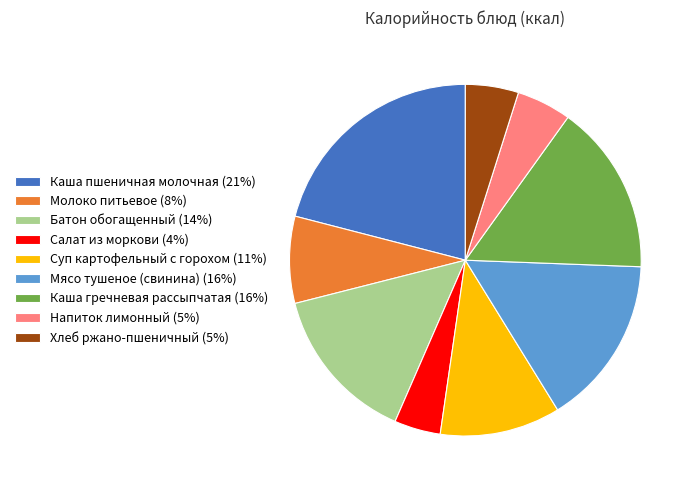

Do Батон обогащенный and Напиток лимонный together represent more than half of the pie?

No